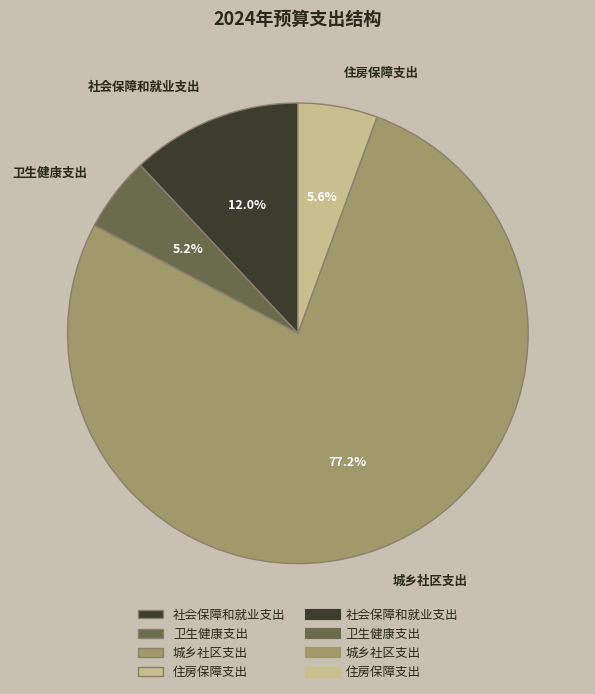

Count the number of slices in the pie.

4